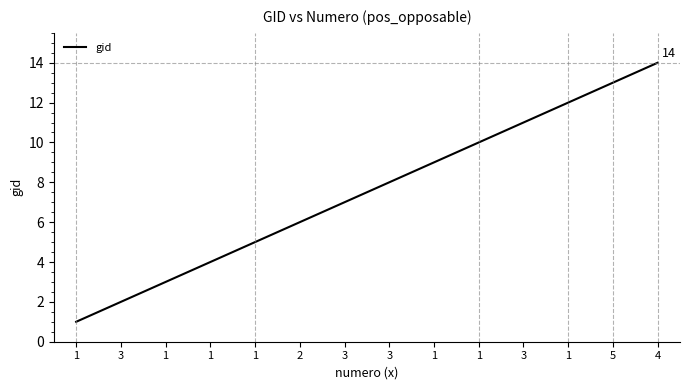

Reading right to left, list all the values displayed in this chart.

14	13	12	11	10	9	8	7	6	5	4	3	2	1